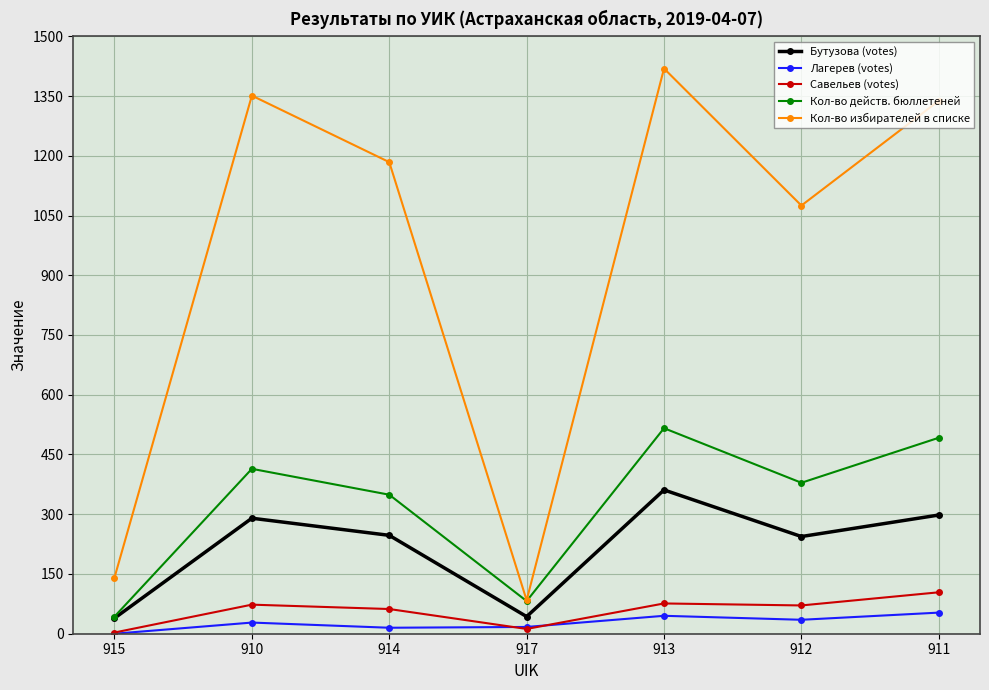

What is the difference between the Савельев (votes) values at 912 and 915?

68